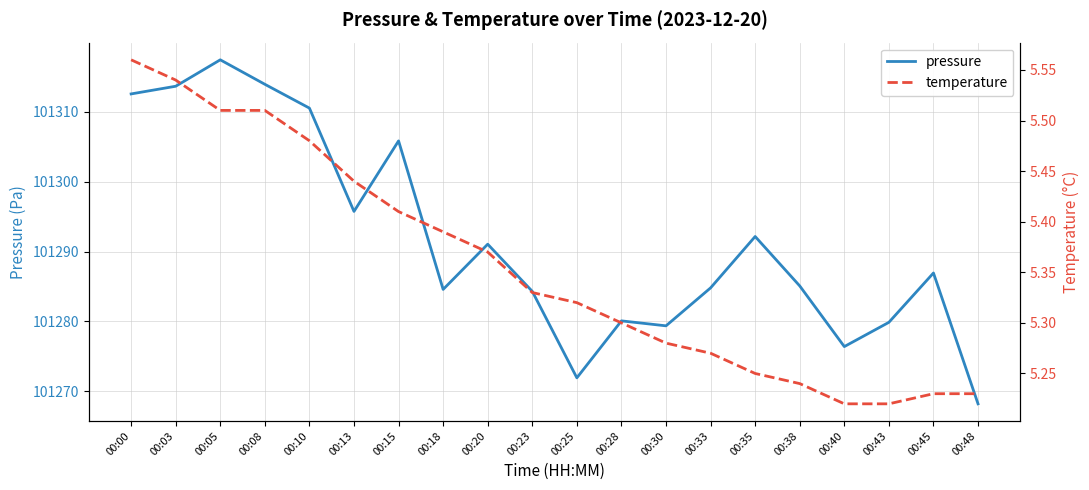

Which category has the lowest value across all series?

00:40